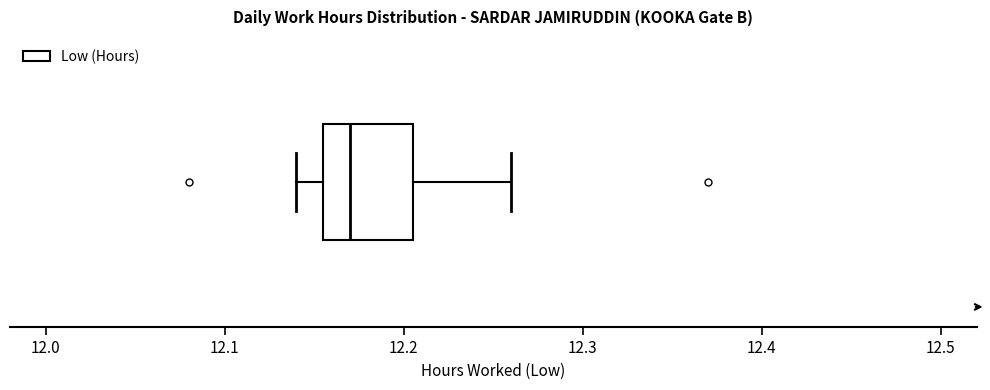

Read this box plot against the x-axis: the position of the median line, the range covered by the box, and the ends of both whiskers. The values are not printed on the chart, so give them approximately, as read against the axis.

median 12.17, box 12.16 to 12.21, whiskers 12.14 to 12.26